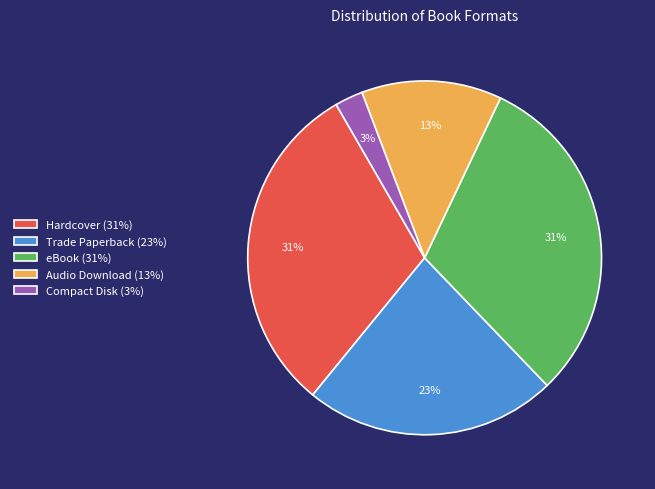

Is there any slice that represents more than half of the pie?

No